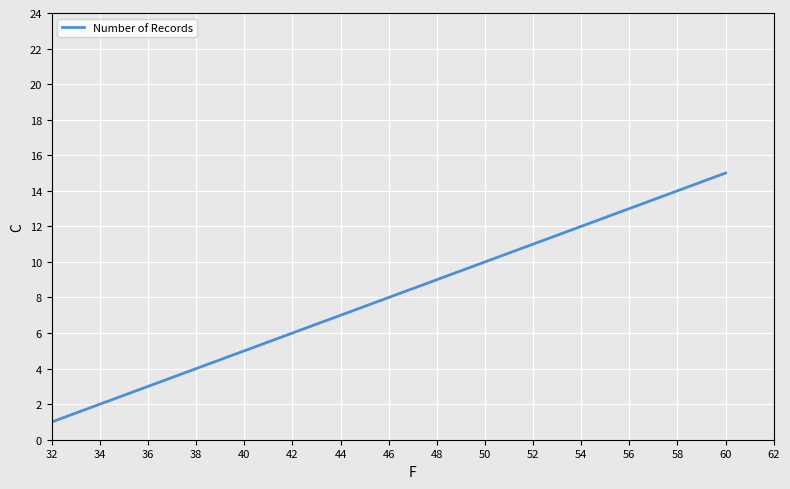

Which has a higher value, 40 or 44?

44